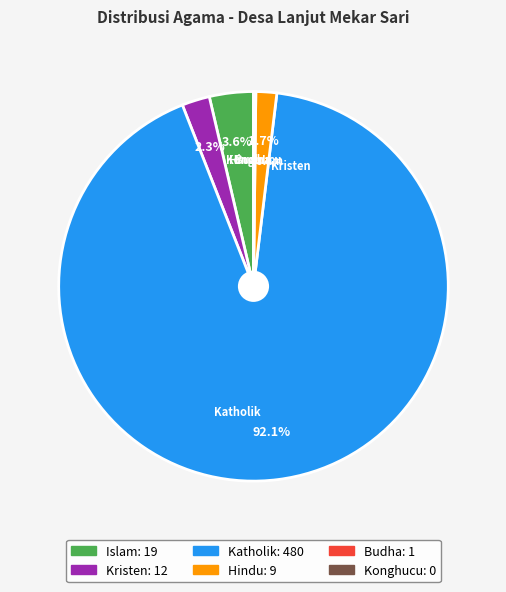

Which category has the biggest portion of the pie?

Katholik